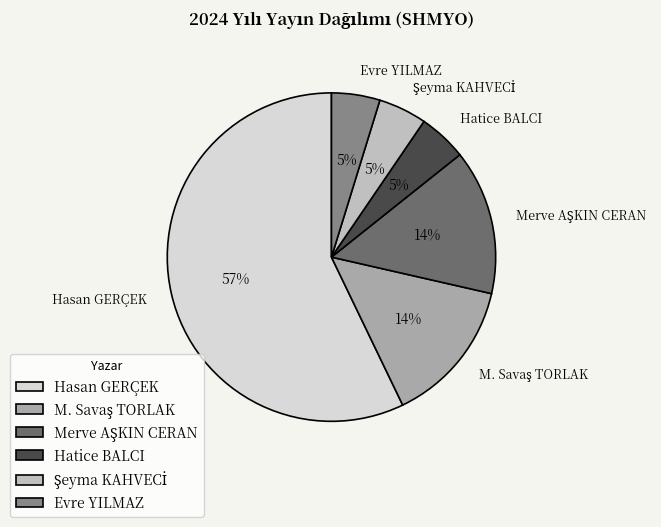

Count the number of slices in the pie.

6